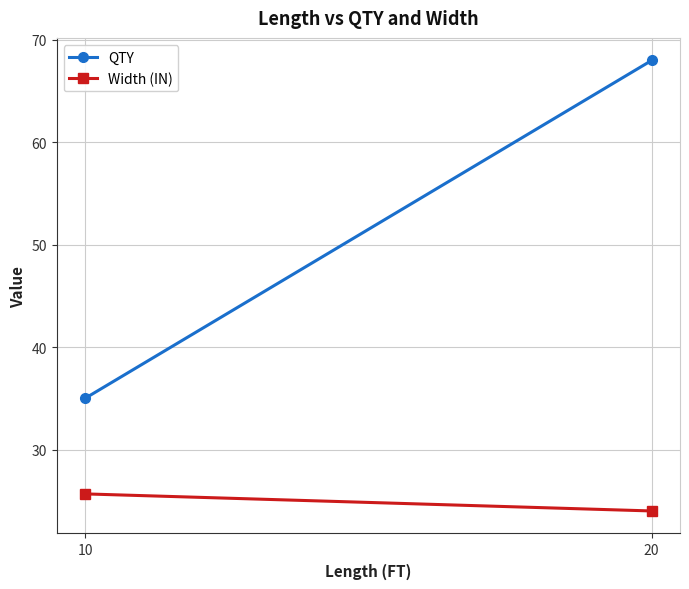

List the series in order of their peak value, highest first.

QTY, Width (IN)